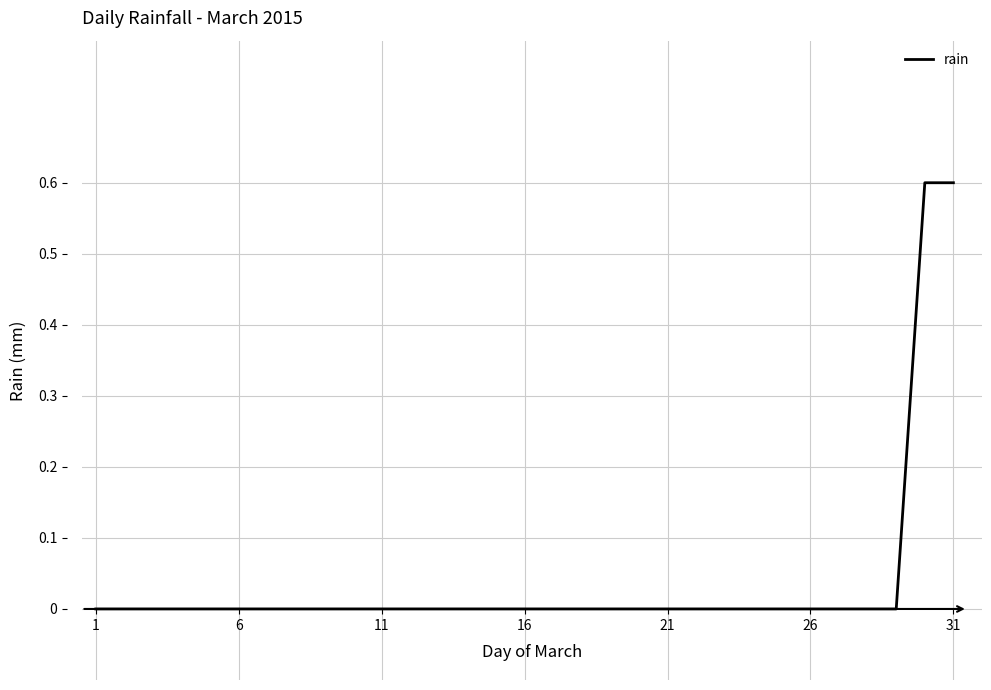

What is the maximum value shown in the chart?

0.6